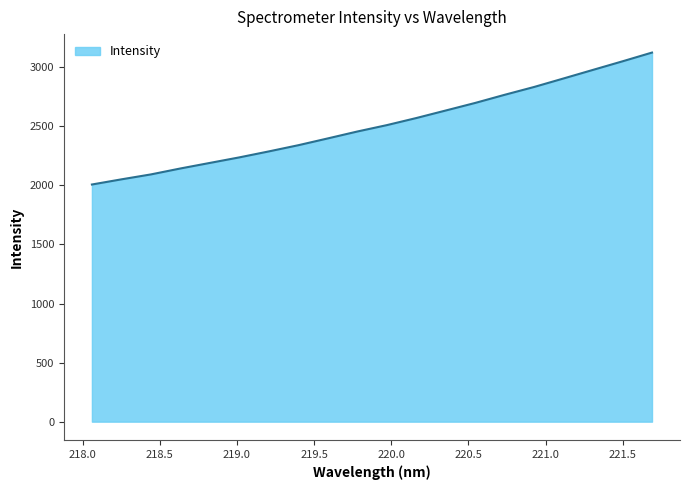

What is the minimum value shown in the chart?

2008.0